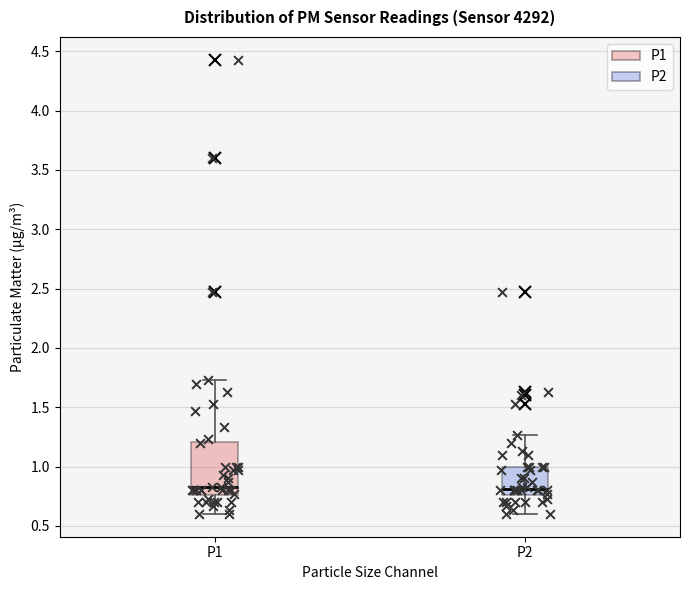

Reading left to right, read every box against the y-axis: the position of its median line, the range the box covers, and the ends of its whiskers. The values are not printed on the chart, so give them approximately, as read against the axis.

P1: median 0.85, box 0.75 to 1.20, whiskers 0.60 to 1.75
P2: median 0.80, box 0.75 to 1.00, whiskers 0.60 to 1.25